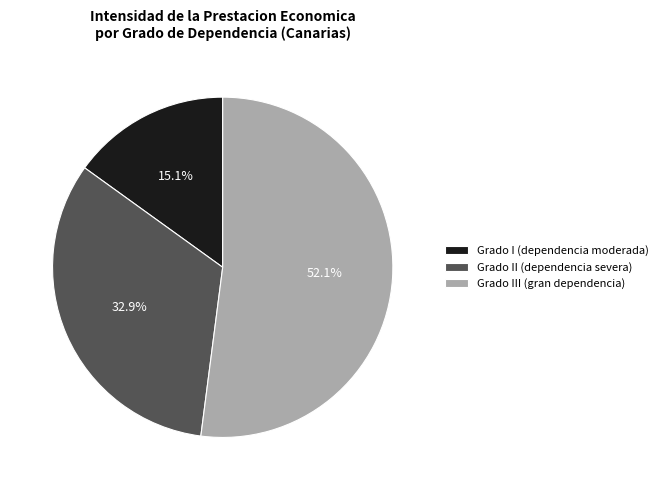

How many slices are in this pie chart?

3